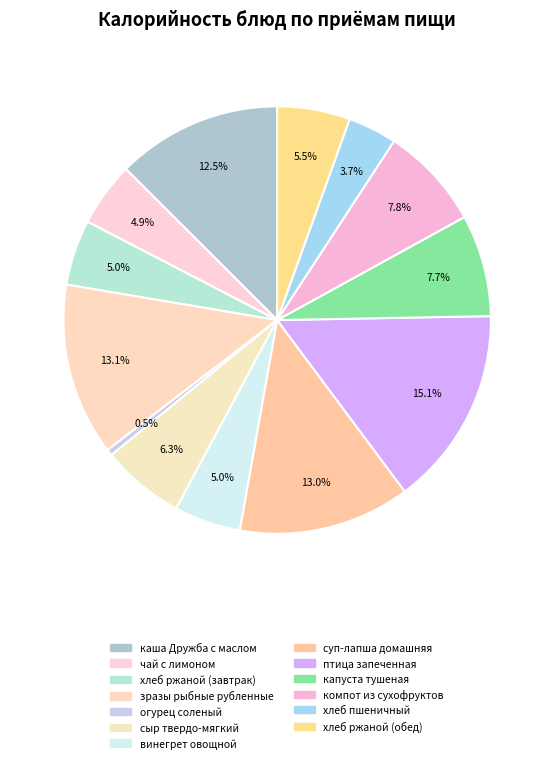

Which category has the biggest portion of the pie?

птица запеченная